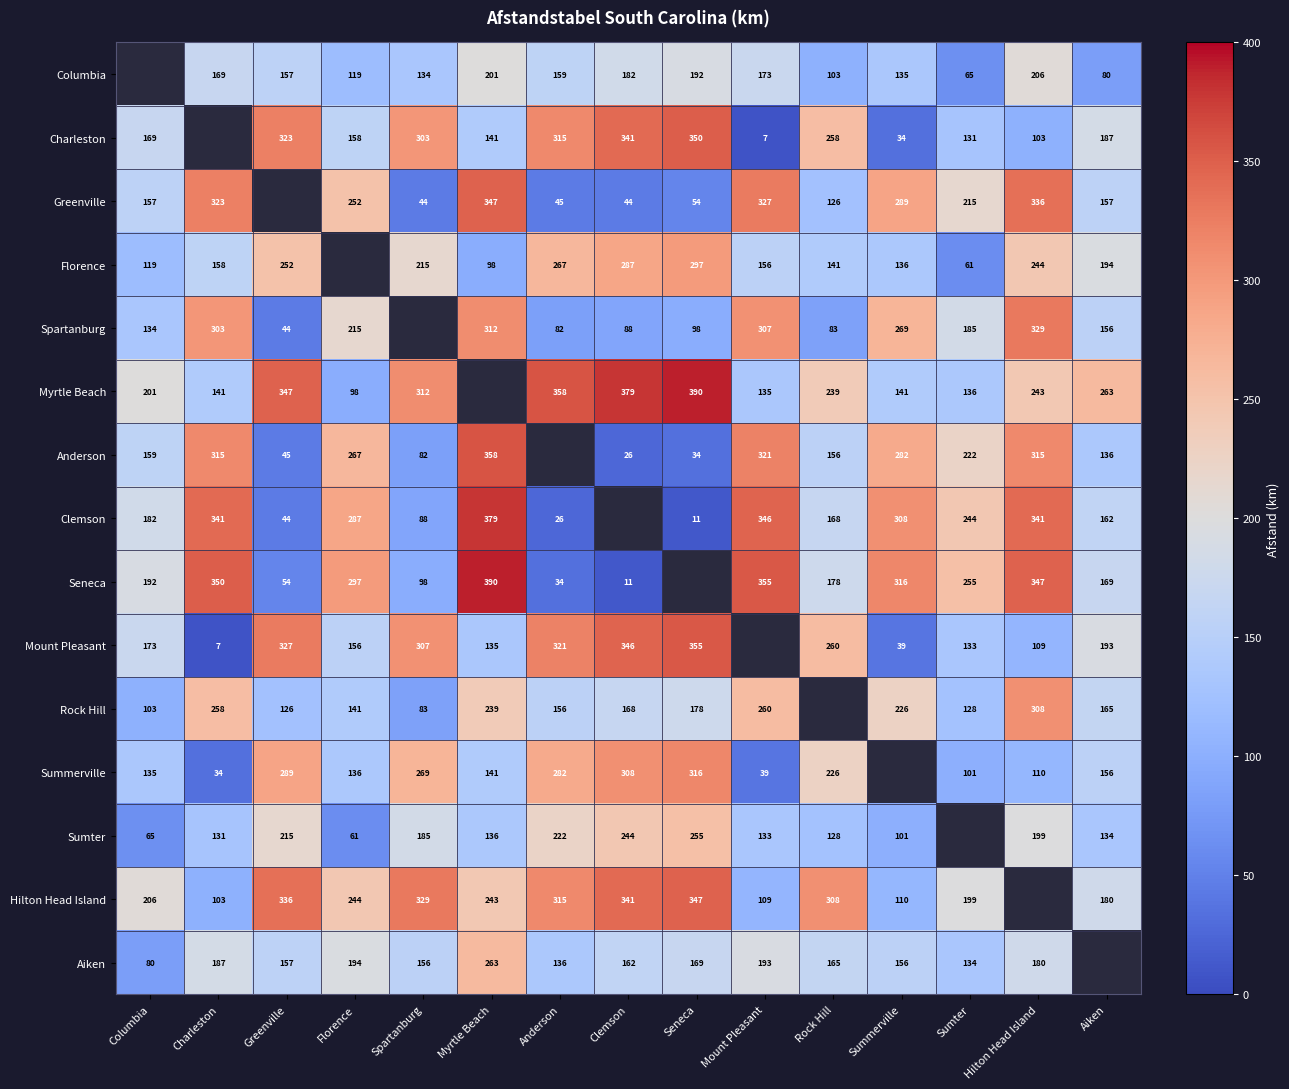

True or false: Spartanburg has a value of 133 at Rock Hill.

False